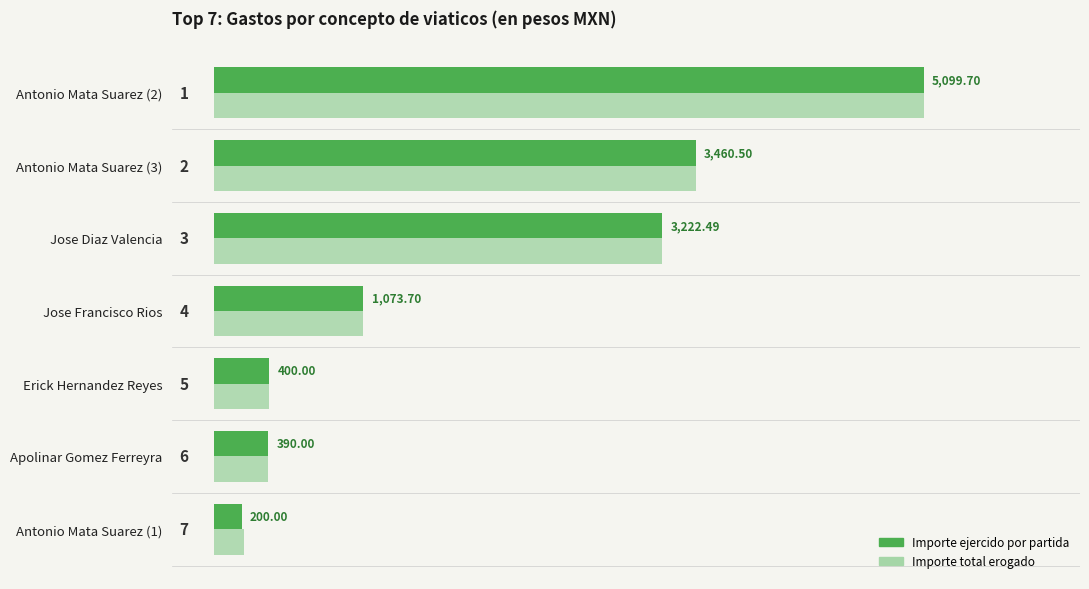

At which label does Importe ejercido por partida reach its peak?

Antonio Mata Suarez (2)